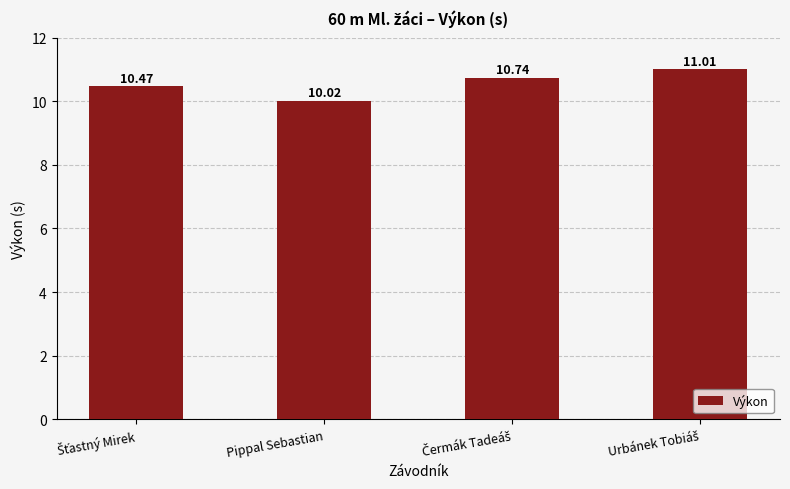

Where is the data nearest to the value 10?

Pippal Sebastian